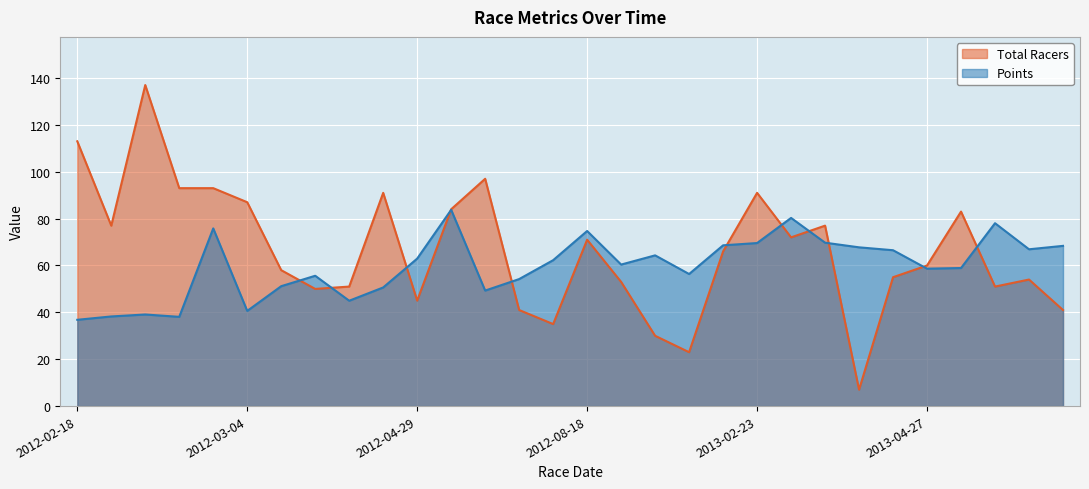

How many interior local valleys does the Points series have?

8